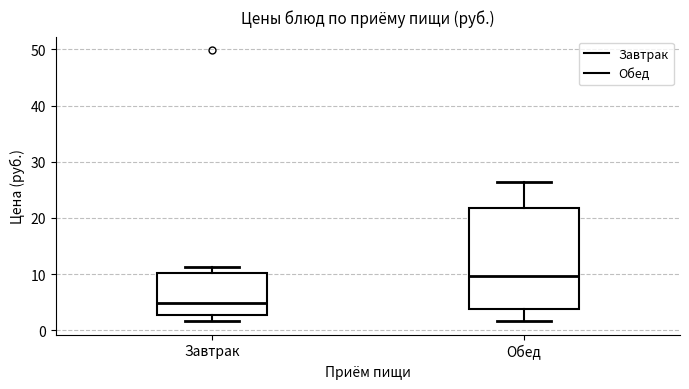

Where is the lower edge of the box for Обед on the y-axis? The values are not printed on the chart, so give them approximately, as read against the axis.

4